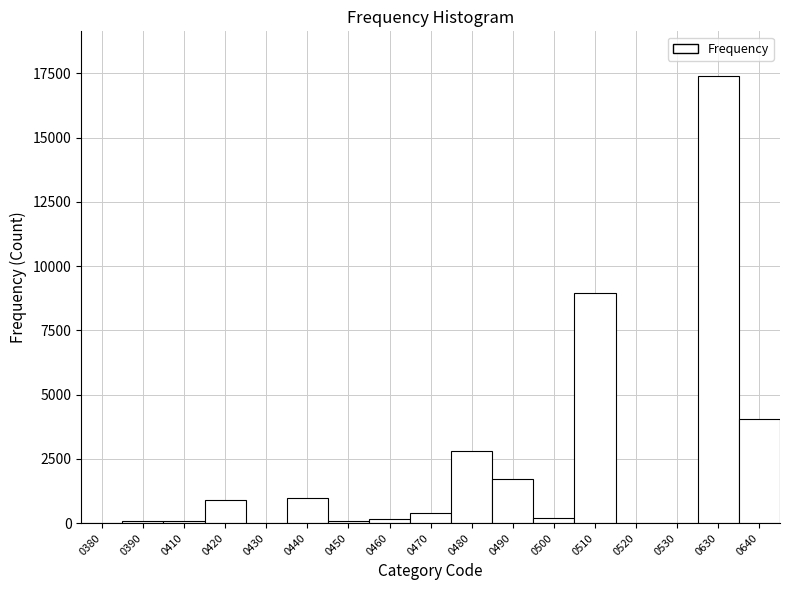

What is the sum of all values?

37897